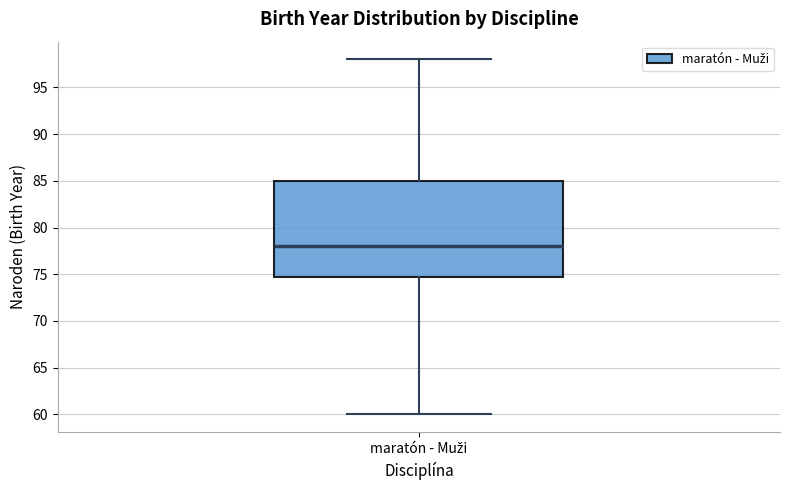

Read this box plot against the y-axis: the position of the median line, the range covered by the box, and the ends of both whiskers. The values are not printed on the chart, so give them approximately, as read against the axis.

median 78, box 75 to 85, whiskers 60 to 98